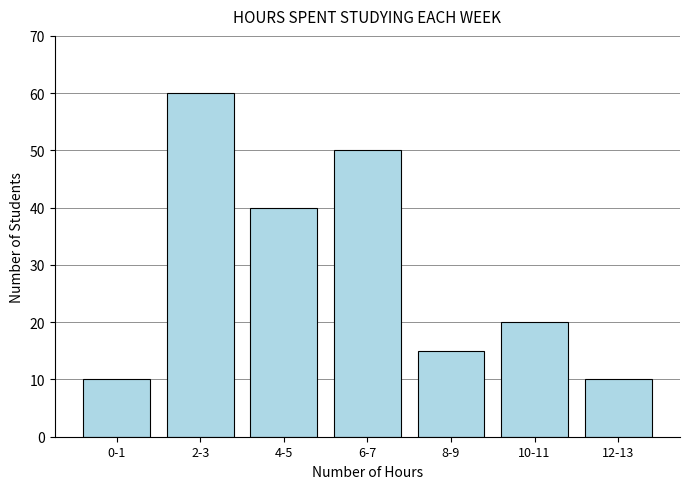

Reading left to right, list all the values displayed in this chart.

10	60	40	50	15	20	10